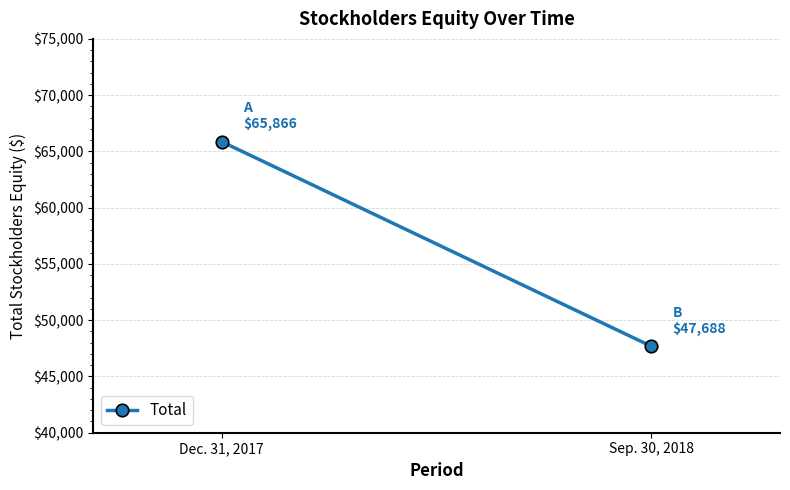

What is the sum of all values?

113554